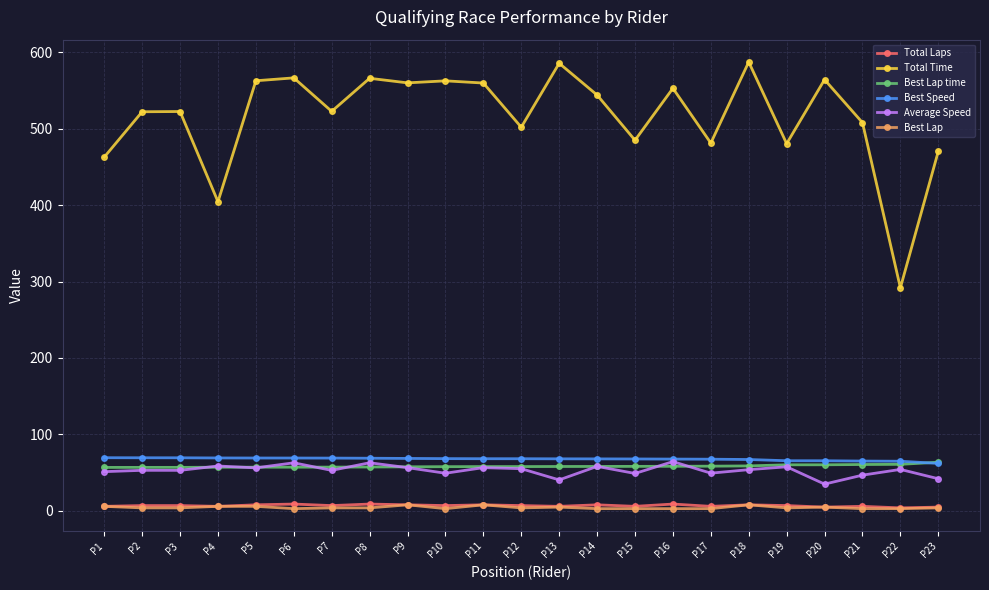

True or false: Total Time has a value of 188.7 at P19.

False